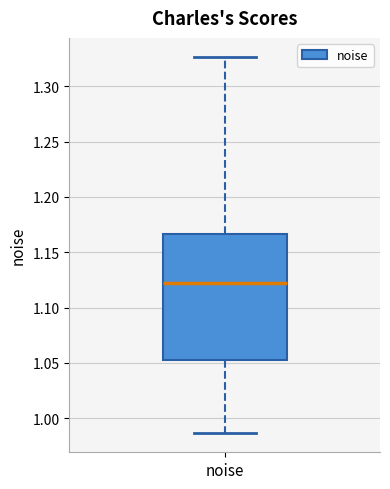

Transcribe this box plot: give where the median line is, the range the box spans, and where the two whiskers end, as read against the y-axis. The values are not printed on the chart, so give them approximately, as read against the axis.

median 1.120, box 1.050 to 1.165, whiskers 0.985 to 1.325